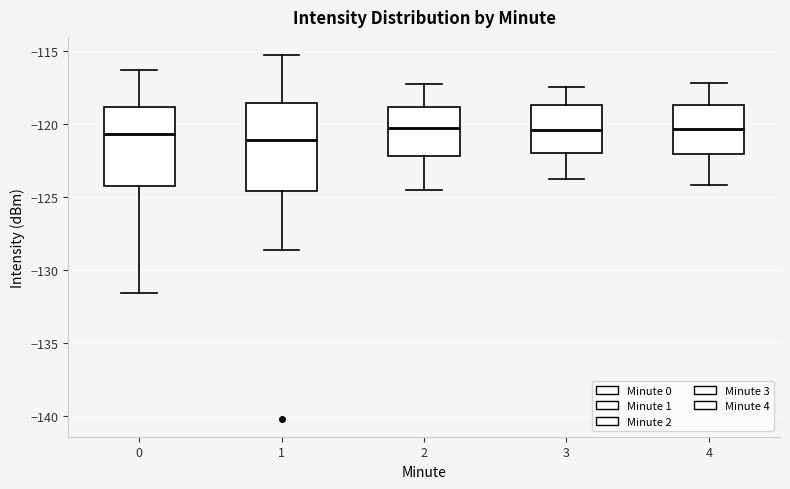

Reading left to right, transcribe this box plot: for each box, give where its median line is, the range the box spans, and where its two whiskers end, as read against the y-axis. The values are not printed on the chart, so give them approximately, as read against the axis.

0: median -120.5, box -124.0 to -119.0, whiskers -131.5 to -116.5
1: median -121.0, box -124.5 to -118.5, whiskers -128.5 to -115.5
2: median -120.5, box -122.0 to -119.0, whiskers -124.5 to -117.5
3: median -120.5, box -122.0 to -118.5, whiskers -124.0 to -117.5
4: median -120.5, box -122.0 to -118.5, whiskers -124.0 to -117.0